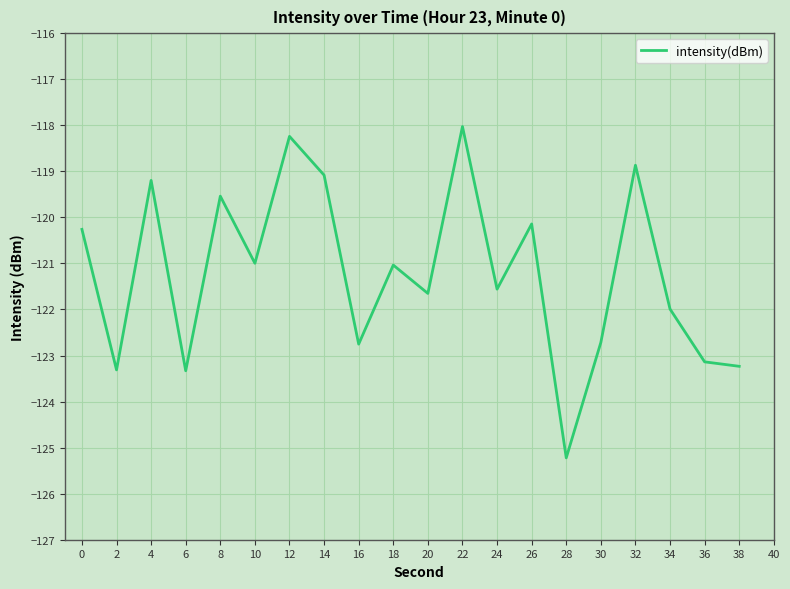

What is the greatest value displayed?

-118.0